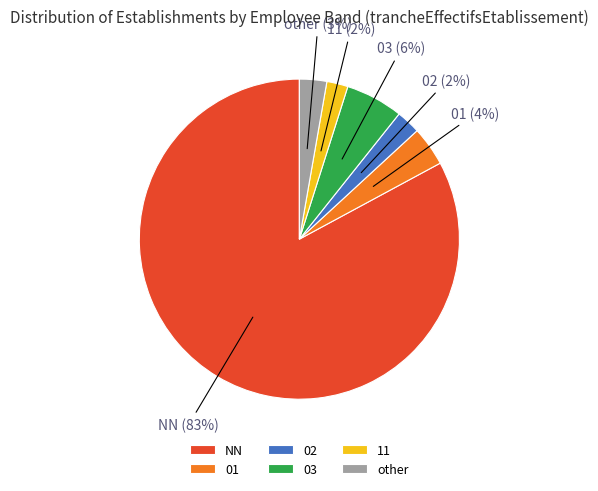

Which category accounts for the majority?

NN